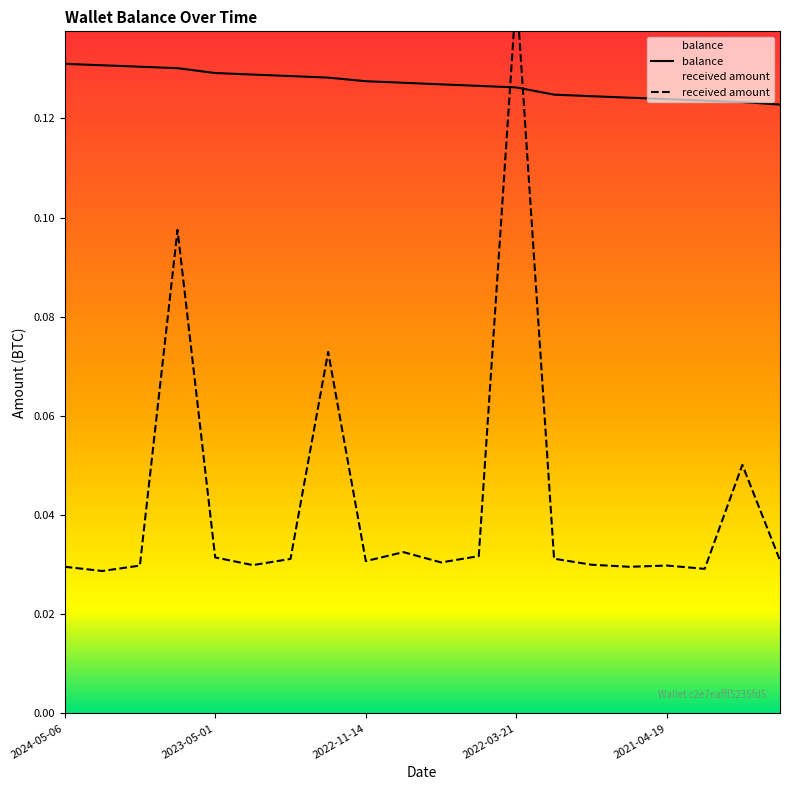

What is the total value across all series at 2022-06-06?

0.2